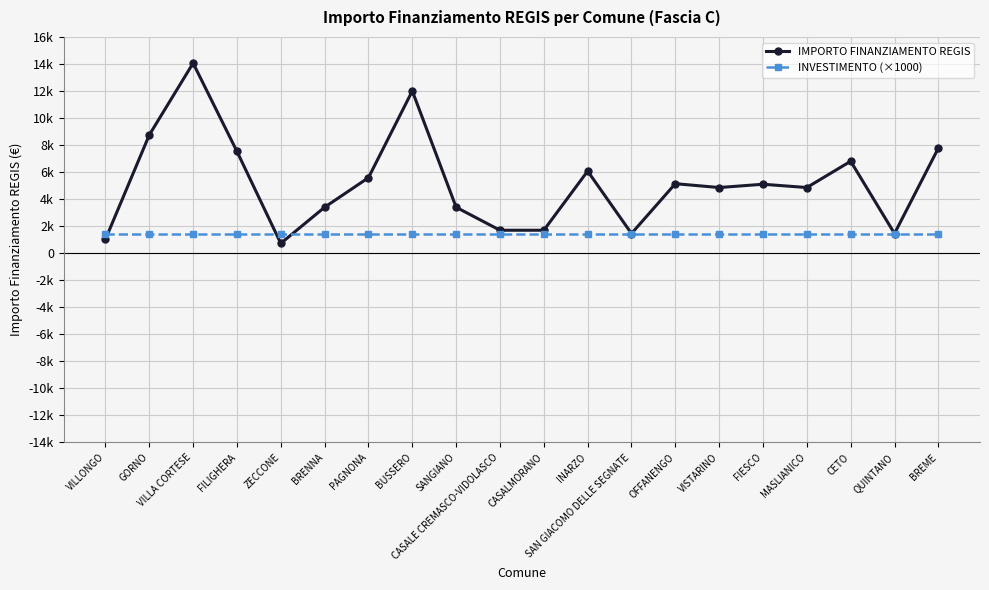

True or false: IMPORTO FINANZIAMENTO REGIS and INVESTIMENTO (×1000) cross at least once.

True